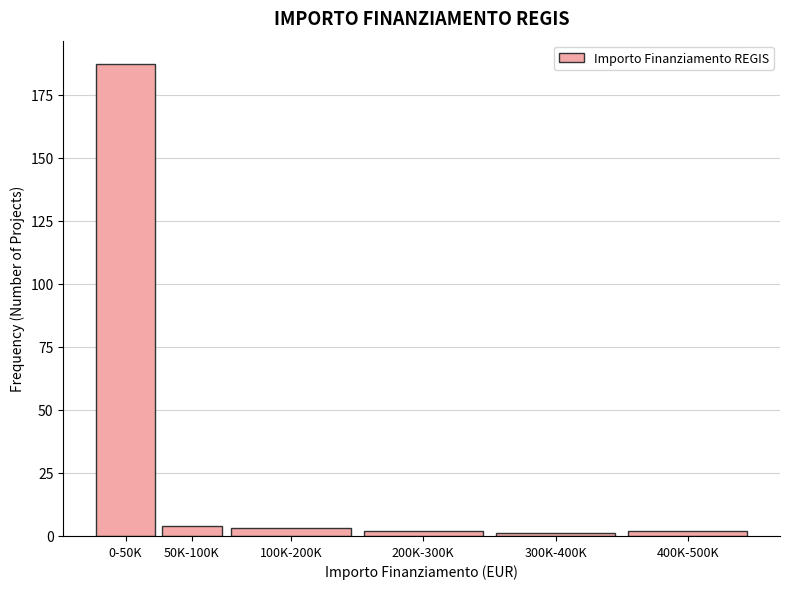

Reading left to right, list all the values displayed in this chart.

187	4	3	2	1	2